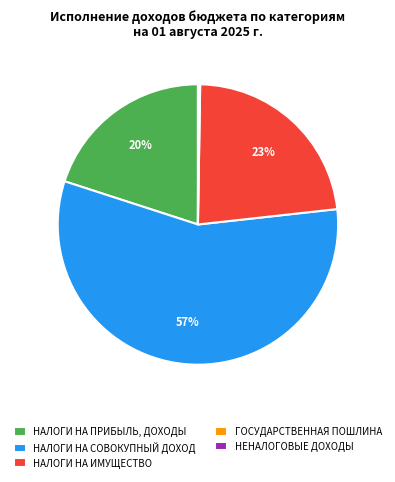

To the nearest percent, what is the difference between the largest and smallest slice percentages?

57%